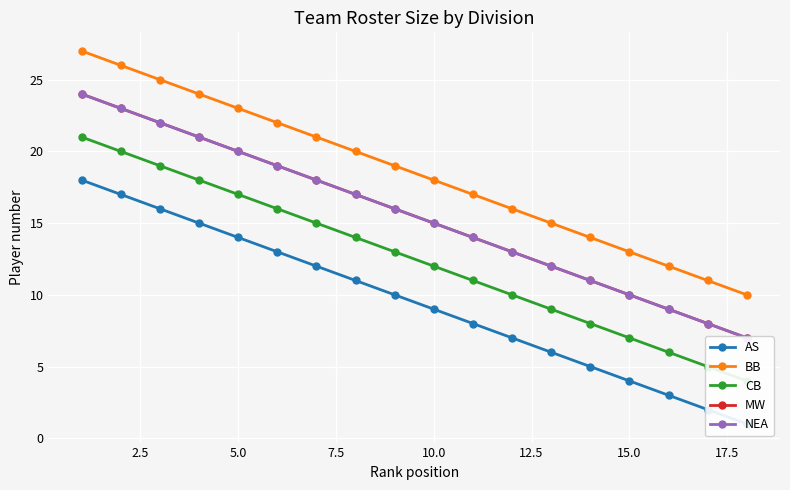

What is the lowest value of the BB series?

10